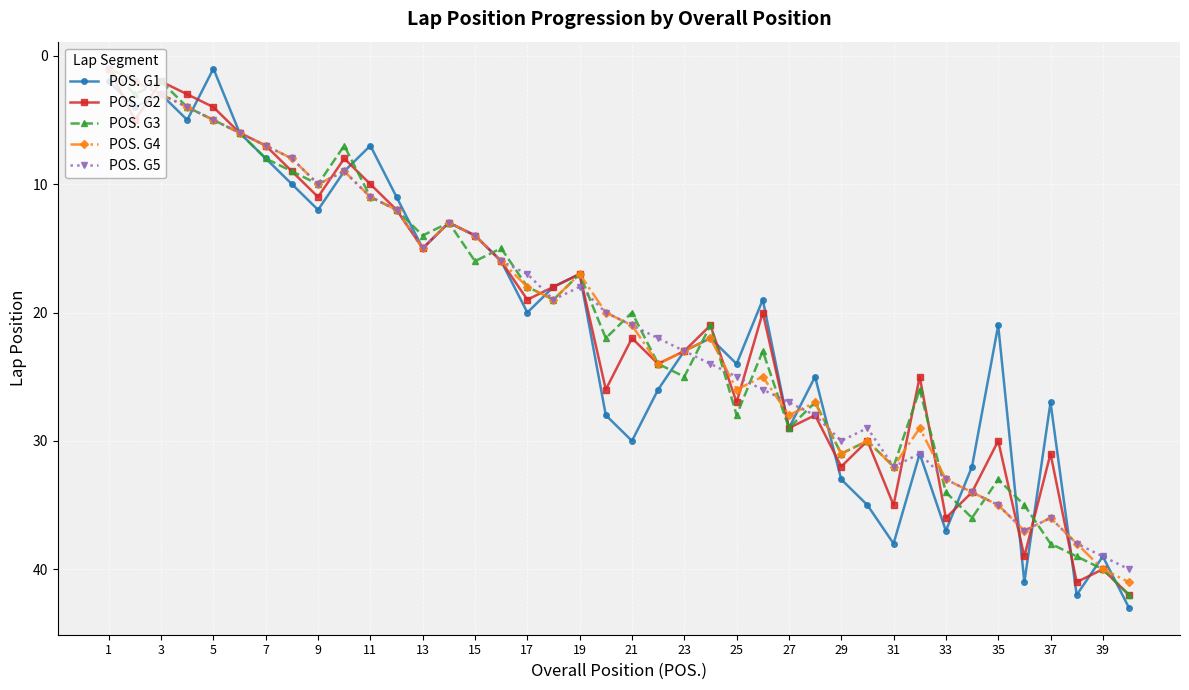

Which series has the widest spread of values?

POS. G1